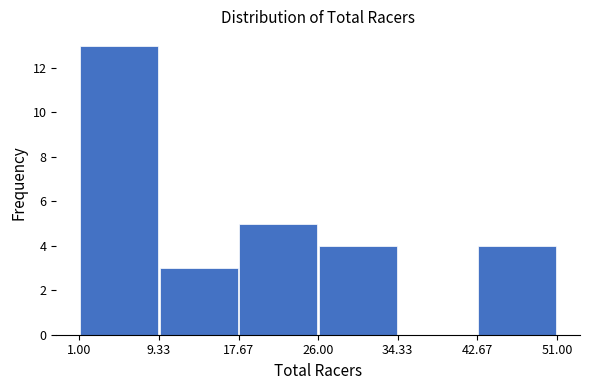

Which range on the x-axis has the tallest bar?

1.00 to 9.33